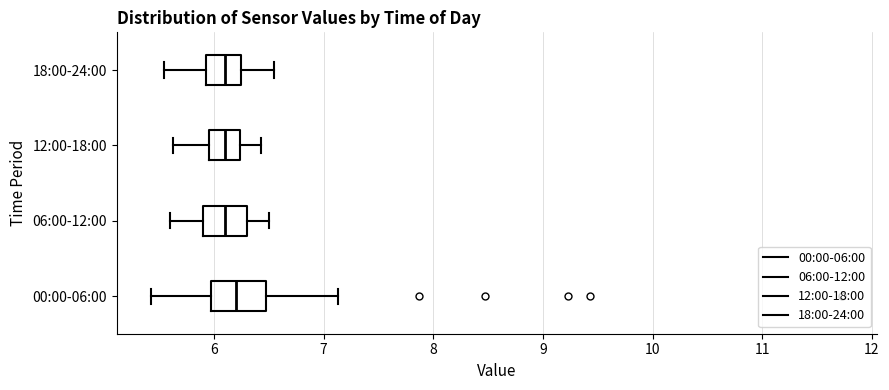

Which box's median line is the furthest to the right?

00:00-06:00